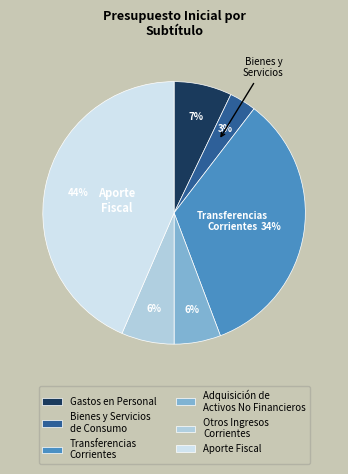

Count the number of slices in the pie.

6